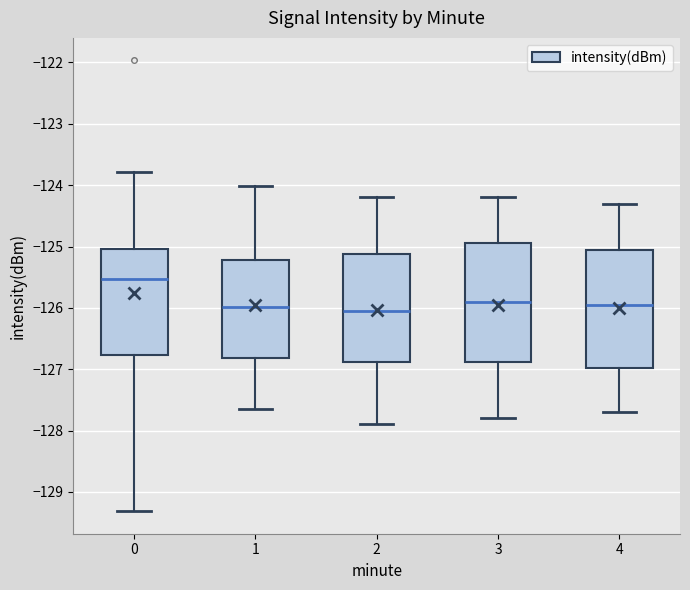

Where is the upper edge of the box at x = 1 on the y-axis? The values are not printed on the chart, so give them approximately, as read against the axis.

-125.2